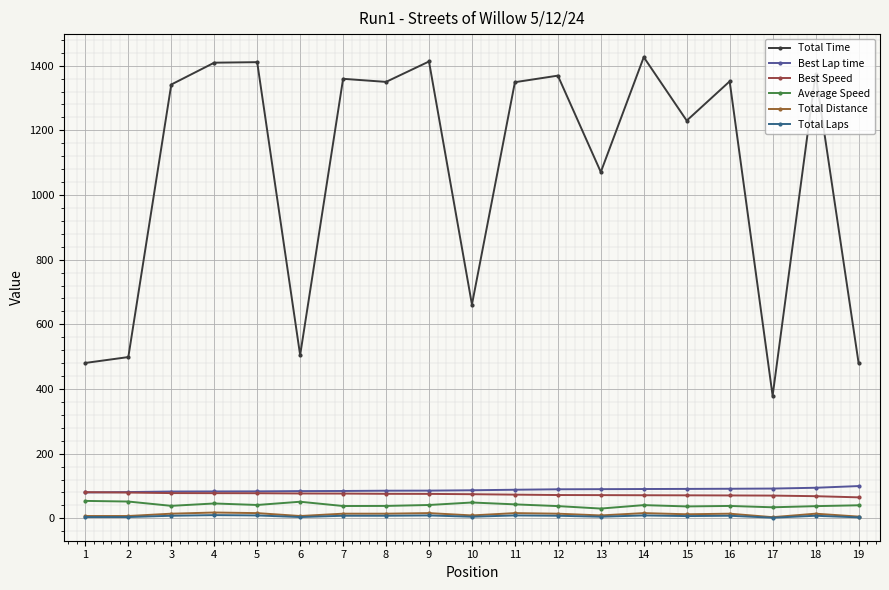

At how many categories does at least one series exceed 673?

13